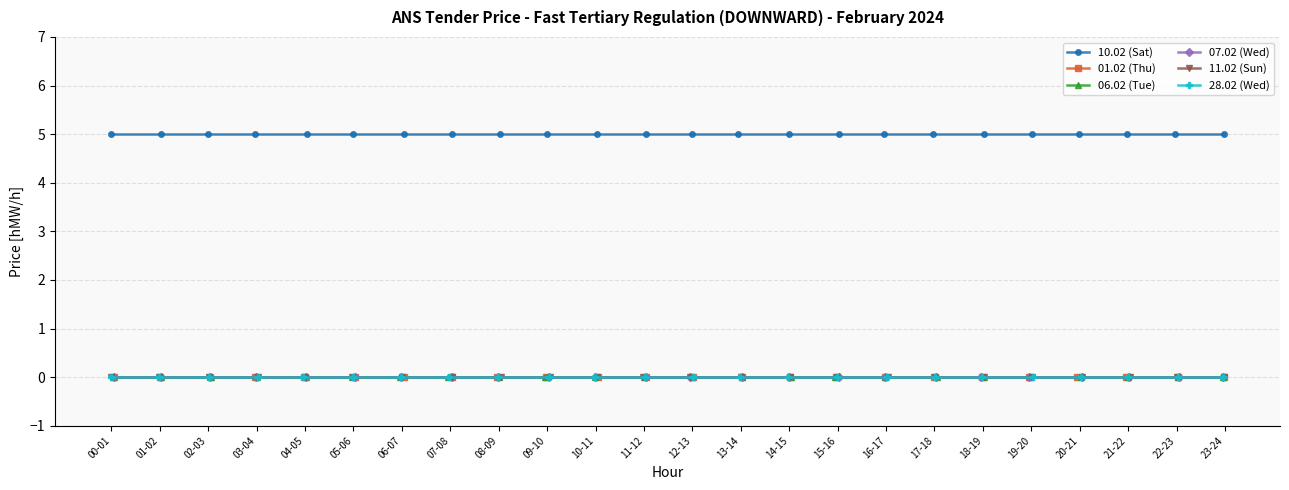

Rank the series by their maximum value, from highest to lowest.

10.02 (Sat), 01.02 (Thu), 06.02 (Tue), 07.02 (Wed), 11.02 (Sun), 28.02 (Wed)